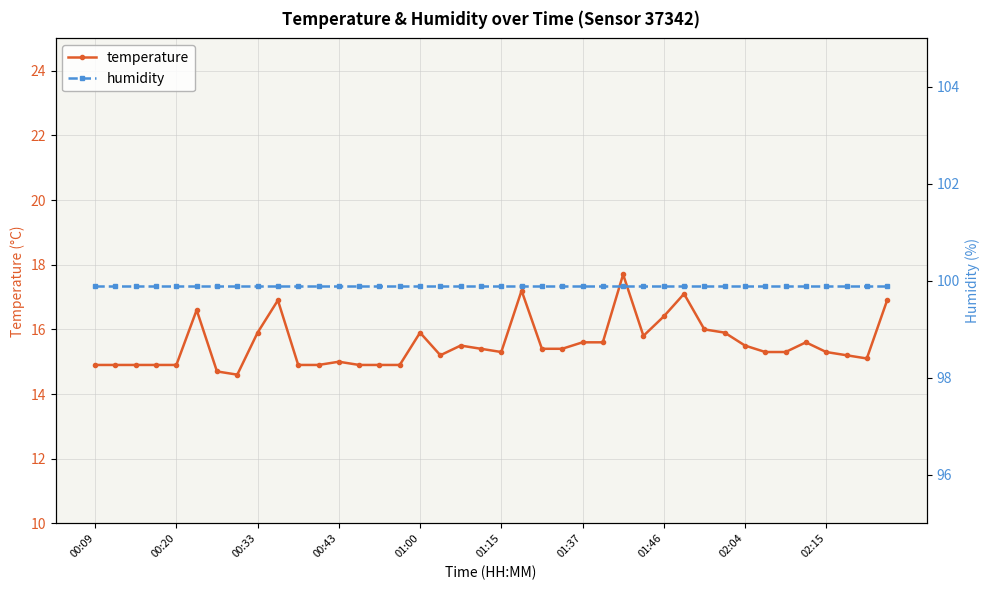

True or false: humidity has a value of 99.9 at 25.

True